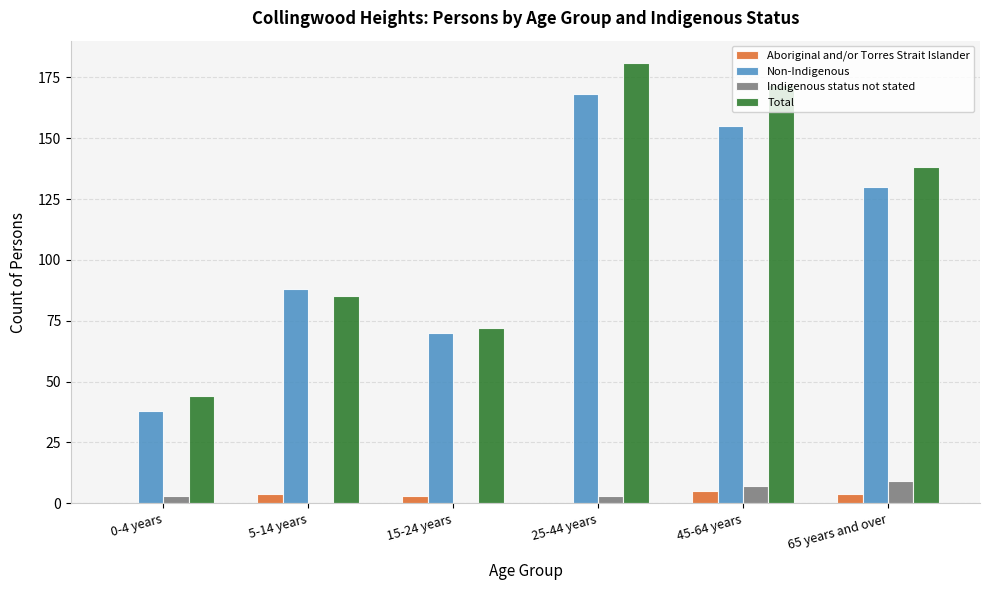

What is the sum of all Aboriginal and/or Torres Strait Islander values?

16